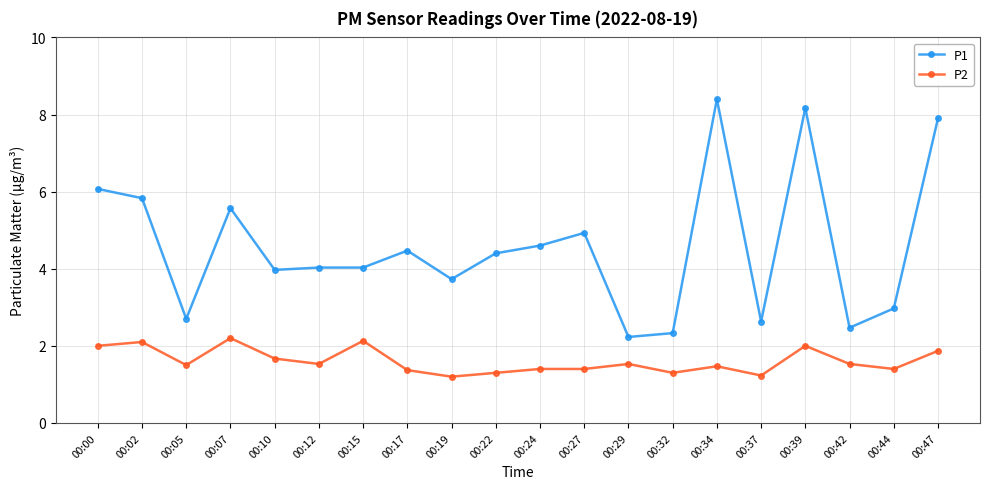

Is the value of P1 at 00:12 greater than the value of P2 at 00:22?

Yes